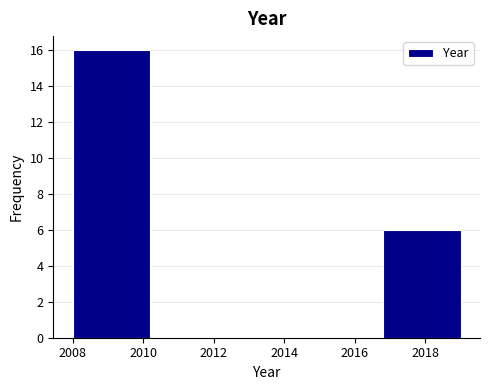

Over which range of the x-axis is the bar tallest?

2008.0 to 2010.2